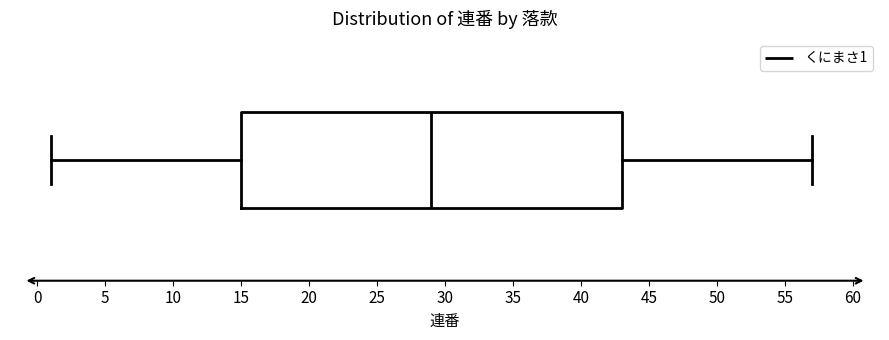

Where is the right edge of the box on the x-axis? The values are not printed on the chart, so give them approximately, as read against the axis.

43